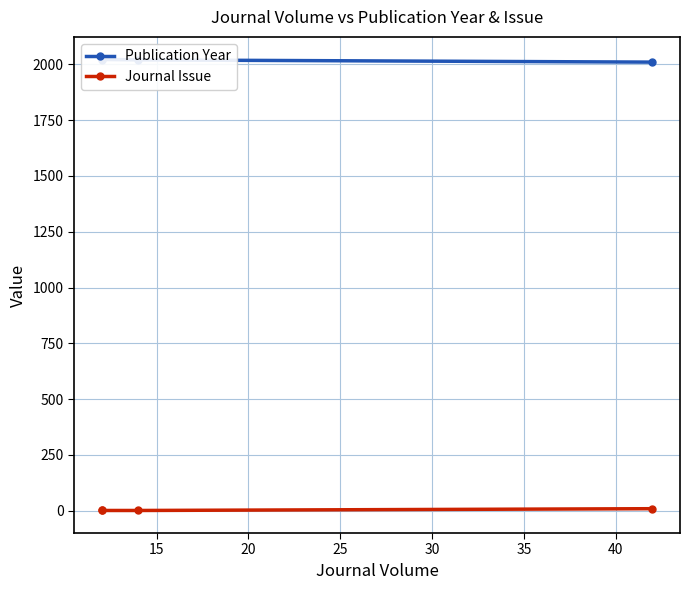

Which series has the largest total across all categories?

Publication Year